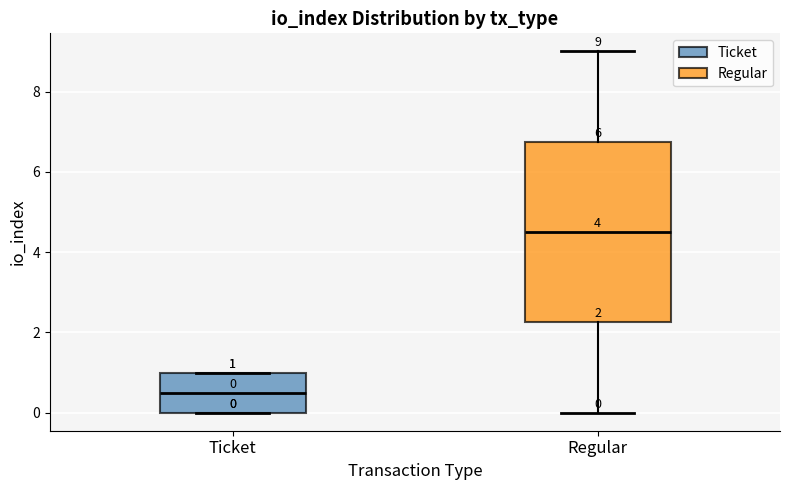

Comparing the boxes themselves (not the whiskers), which one is the tallest?

Regular